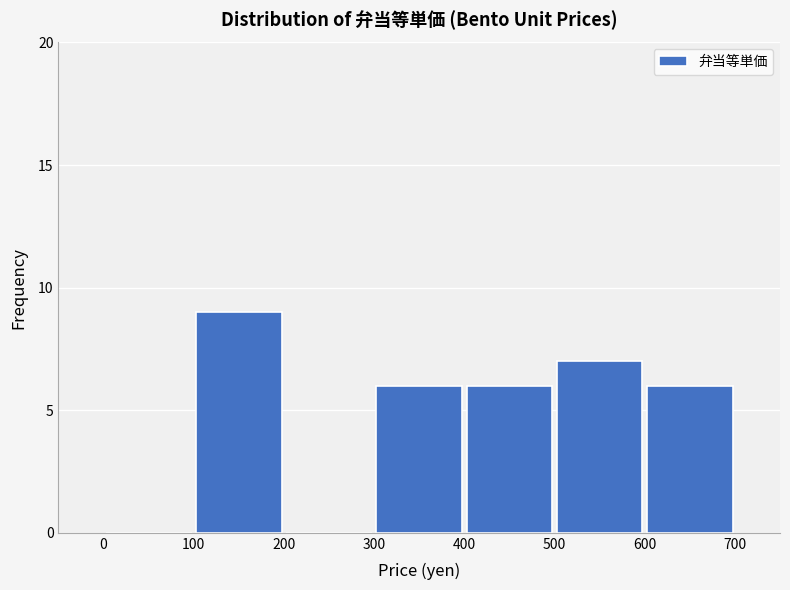

Reading left to right, transcribe this chart: for each bar, give the range it covers on the x-axis and its height. The values are not printed on the chart, so give them approximately, as read against the axis.

0 to 100: 0
100 to 200: 9
200 to 300: 0
300 to 400: 6
400 to 500: 6
500 to 600: 7
600 to 700: 6